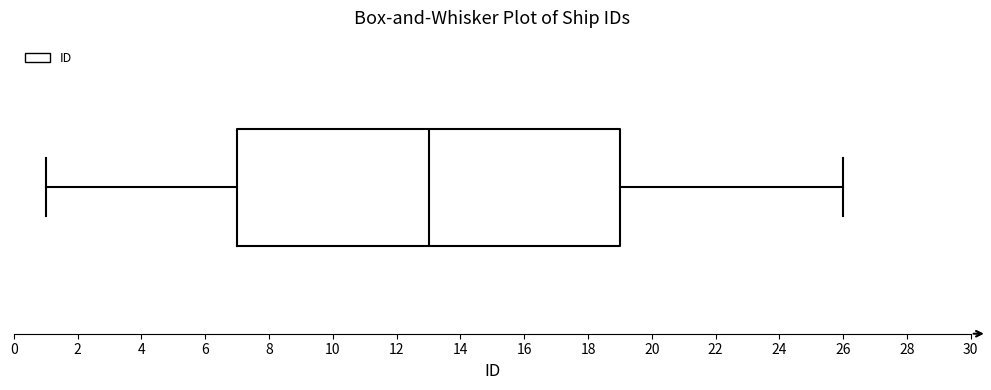

Transcribe this box plot: give where the median line is, the range the box spans, and where the two whiskers end, as read against the x-axis. The values are not printed on the chart, so give them approximately, as read against the axis.

median 13, box 7 to 19, whiskers 1 to 26